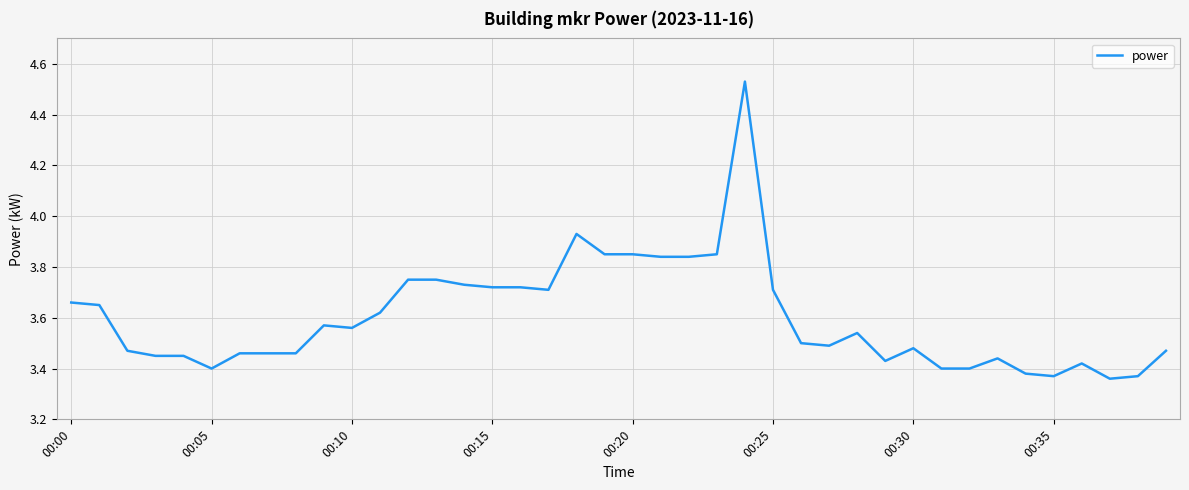

Does the chart have visible grid lines?

Yes